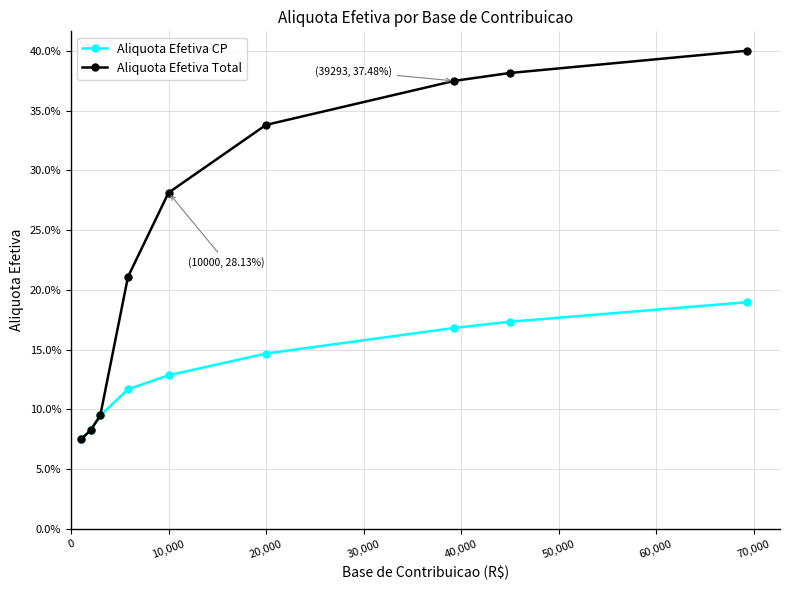

Does the chart have visible grid lines?

Yes